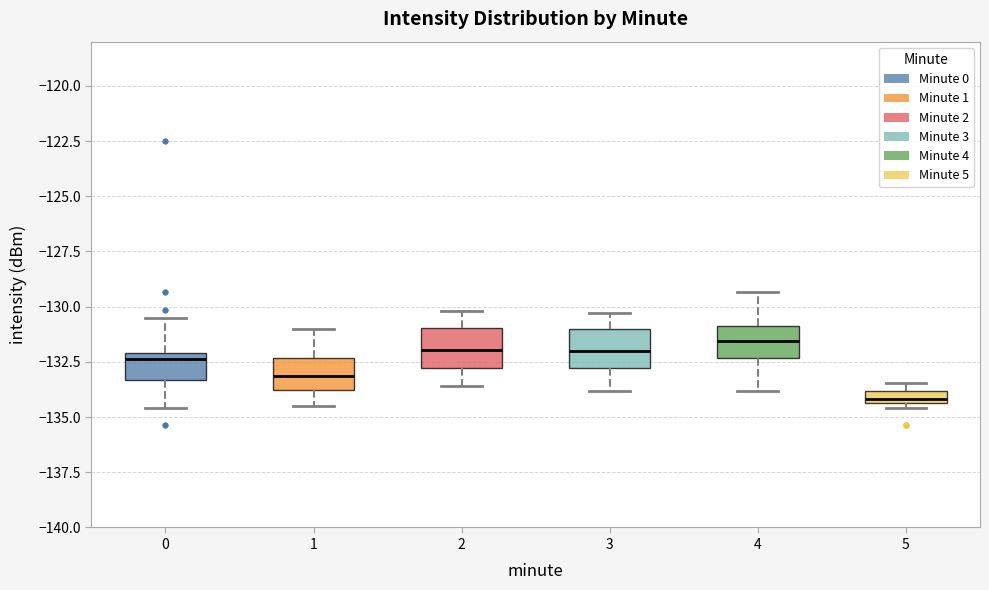

Where does the median line of the box at x = 2 sit on the y-axis? The values are not printed on the chart, so give them approximately, as read against the axis.

-132.0